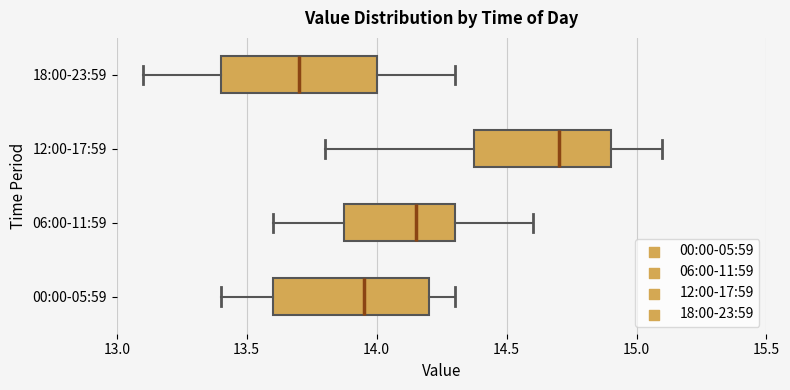

Which box has the furthest to the left median line?

18:00-23:59